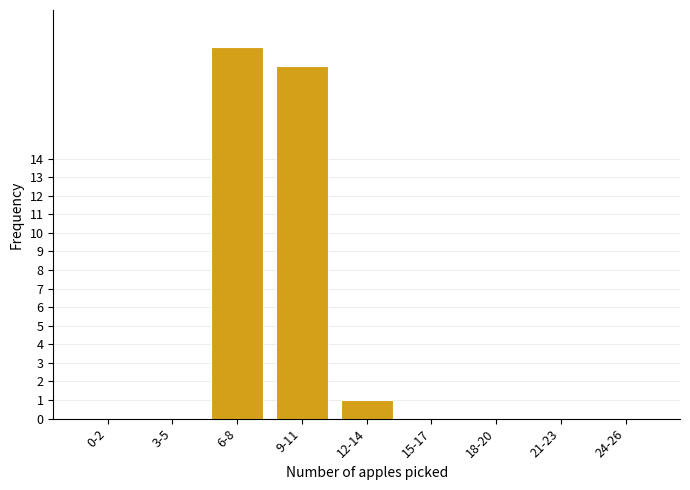

Reading left to right, what are all the values shown in this chart?

0-2=0	3-5=0	6-8=20	9-11=19	12-14=1	15-17=0	18-20=0	21-23=0	24-26=0